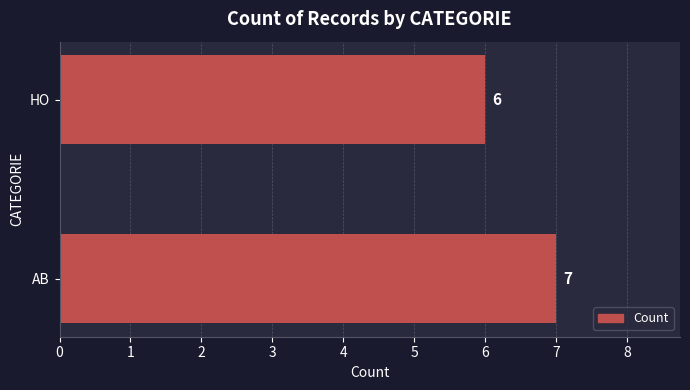

The chart shows a value of 9 at AB. True or false?

False